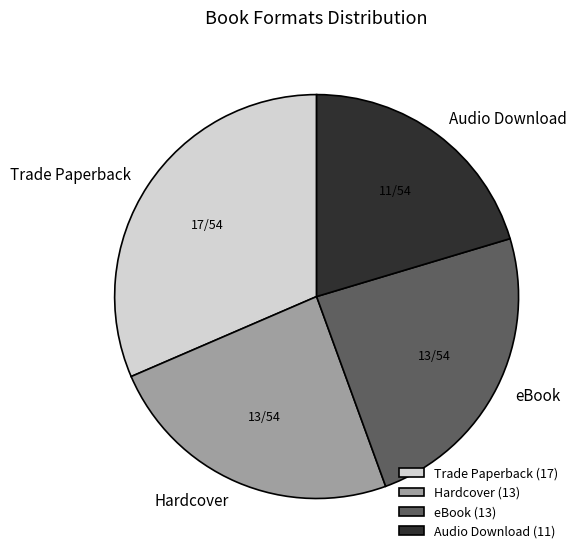

What is the smallest slice in the pie chart?

Audio Download